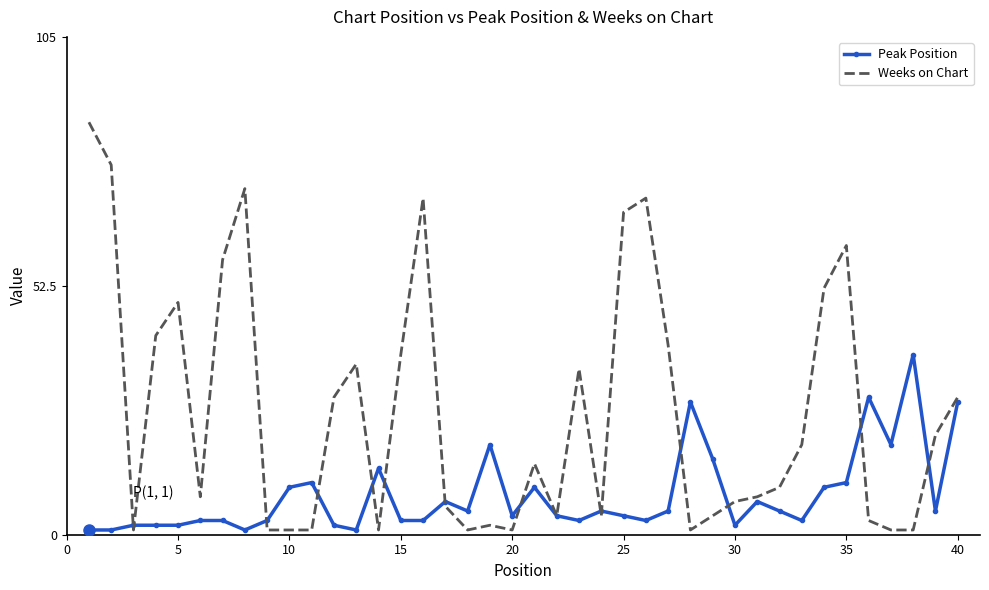

List the series in order of their peak value, lowest first.

Peak Position, Weeks on Chart